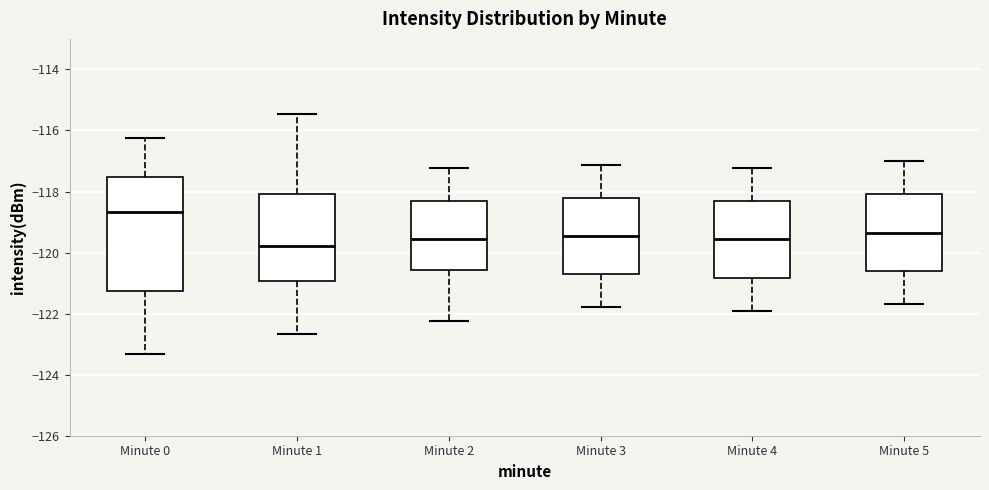

Which box is the tallest, from its lower edge to its upper edge?

Minute 0